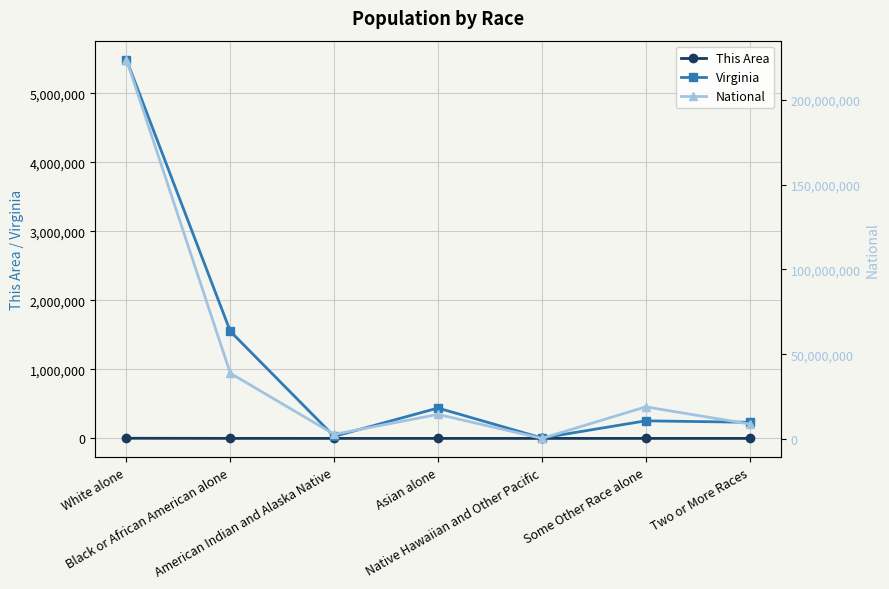

How many lines are shown in the chart?

3